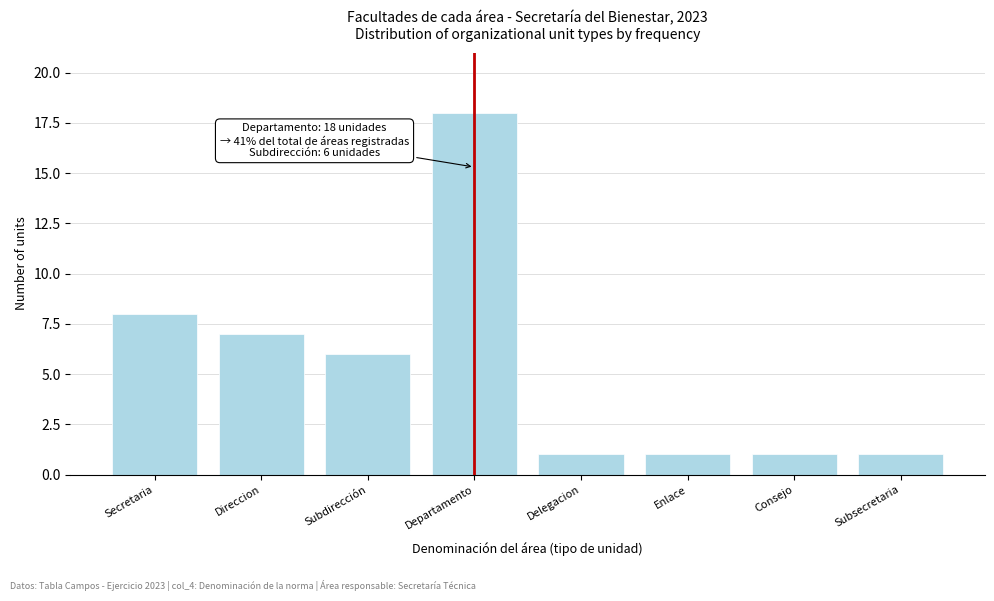

Reading left to right, transcribe all the data shown in this chart.

8	7	6	18	1	1	1	1